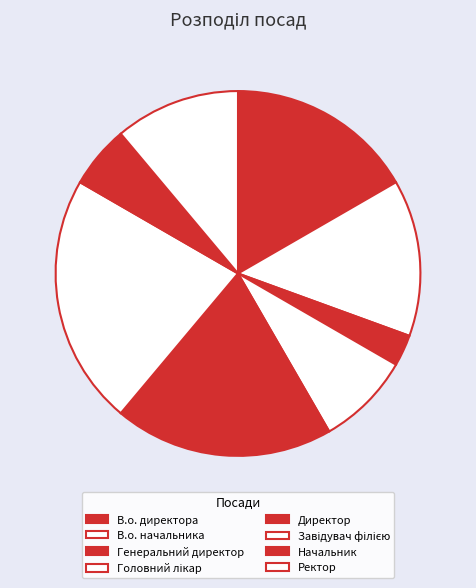

How much of the chart is everything except Генеральний директор?

97.2%